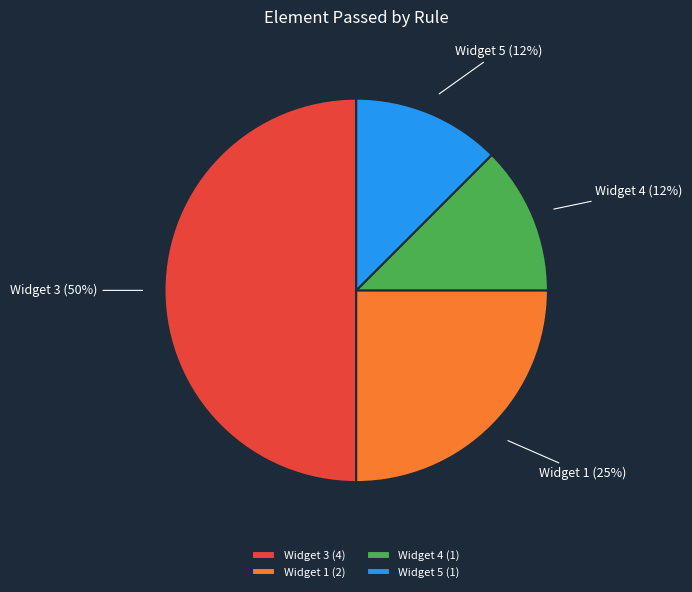

To the nearest percent, what is the average slice percentage?

25%